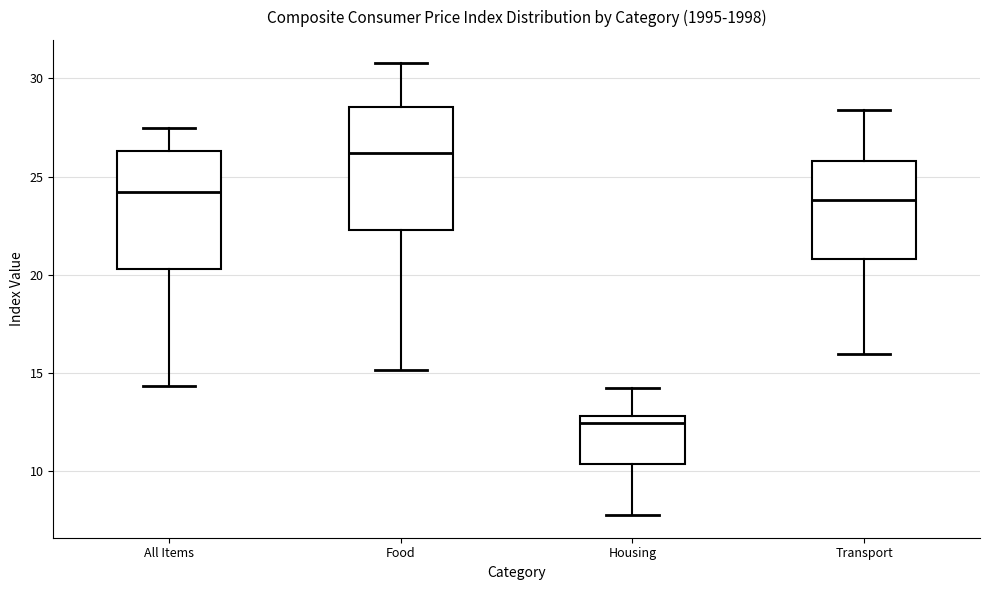

Reading left to right, transcribe this box plot: for each box, give where its median line is, the range the box spans, and where its two whiskers end, as read against the y-axis. The values are not printed on the chart, so give them approximately, as read against the axis.

All Items: median 24.0, box 20.5 to 26.5, whiskers 14.5 to 27.5
Food: median 26.0, box 22.5 to 28.5, whiskers 15.0 to 31.0
Housing: median 12.5, box 10.5 to 13.0, whiskers 8.0 to 14.0
Transport: median 24.0, box 21.0 to 26.0, whiskers 16.0 to 28.5